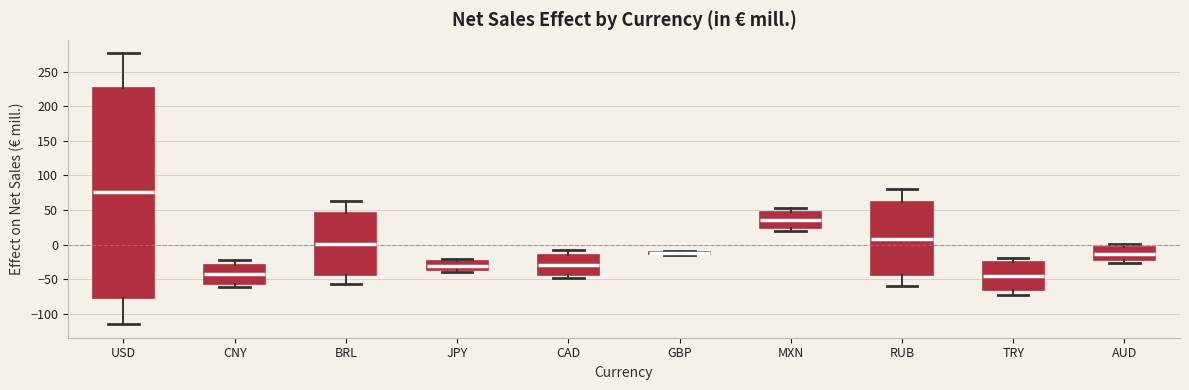

Reading left to right, read every box against the y-axis: the position of its median line, the range the box covers, and the ends of its whiskers. The values are not printed on the chart, so give them approximately, as read against the axis.

USD: median 75, box -75 to 225, whiskers -115 to 275
CNY: median -45, box -55 to -30, whiskers -60 to -20
BRL: median 0, box -45 to 45, whiskers -55 to 60
JPY: median -30, box -35 to -25, whiskers -40 to -20
CAD: median -30, box -45 to -15, whiskers -50 to -10
GBP: box collapsed to a line at -10, whiskers -15 to -10
MXN: median 35, box 25 to 45, whiskers 20 to 55
RUB: median 10, box -45 to 60, whiskers -60 to 80
TRY: median -45, box -65 to -25, whiskers -75 to -20
AUD: median -15, box -25 to -5, whiskers -25 (just below the box's lower edge) to 0